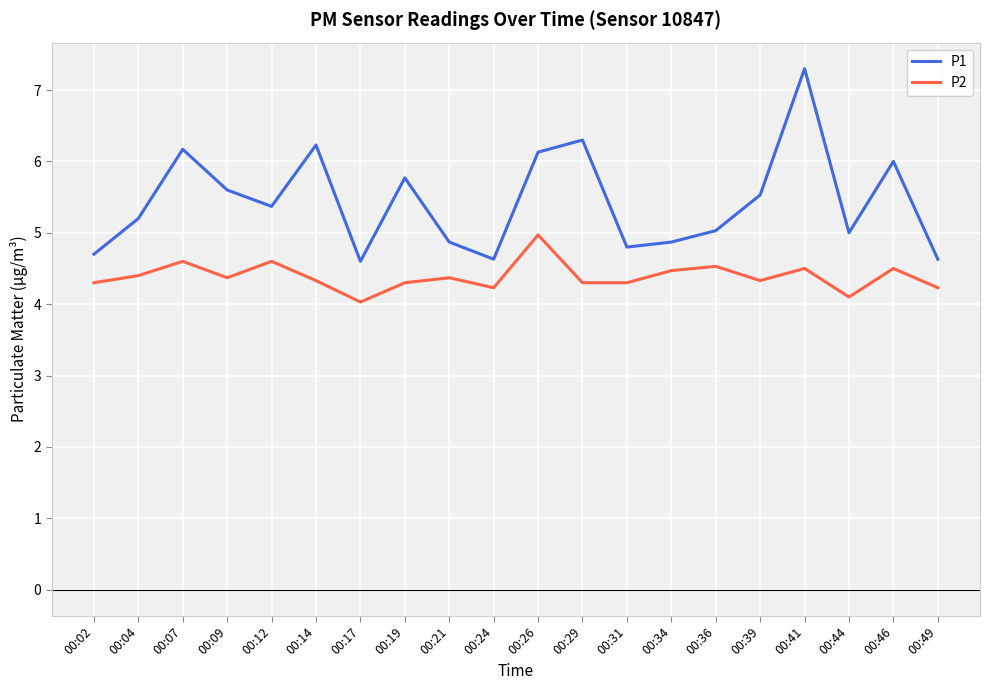

Is it true that P2 equals 4.4 at 00:21?

True